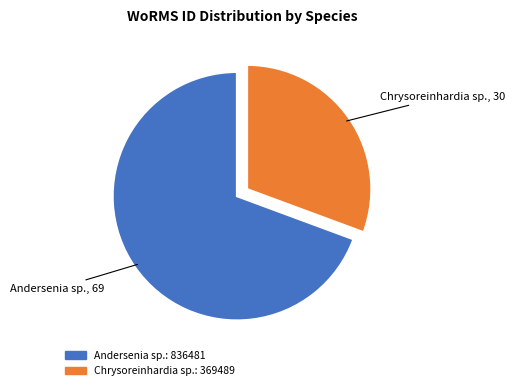

Do Andersenia sp. and Chrysoreinhardia sp. together represent more than half of the pie?

Yes